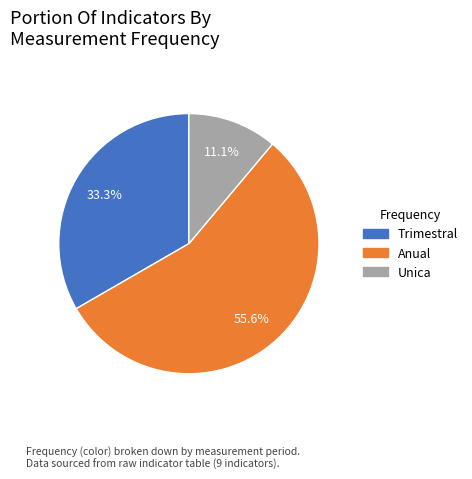

Which slice represents more than half of the pie?

Anual